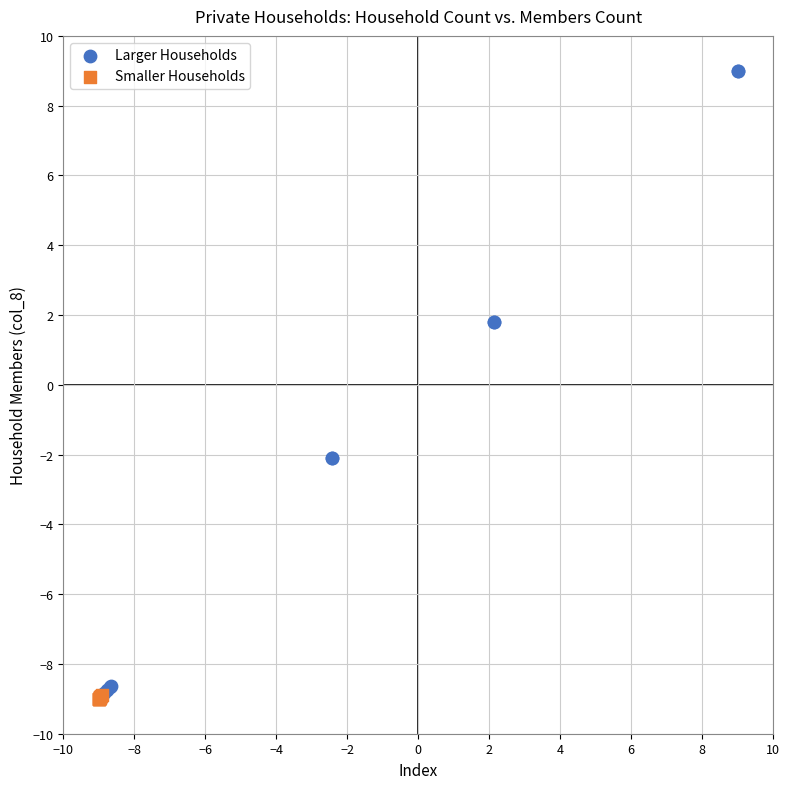

Which series has the largest Y range (max minus min)?

Larger Households